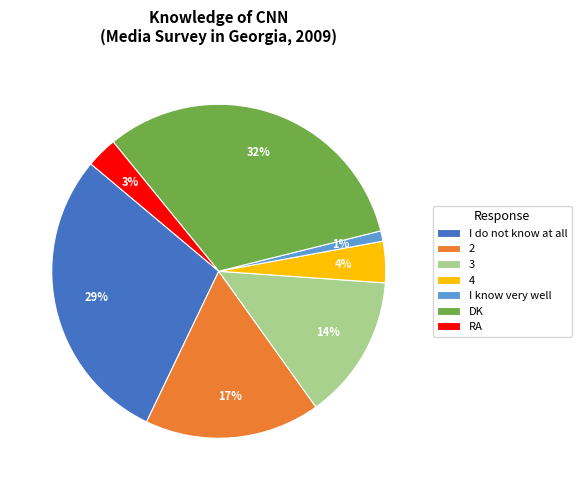

Which slice is the largest?

DK